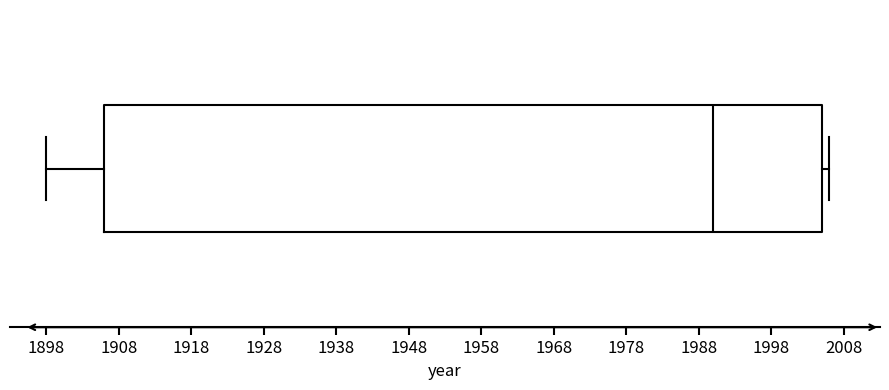

Where is the right edge of the box on the x-axis? The values are not printed on the chart, so give them approximately, as read against the axis.

2005